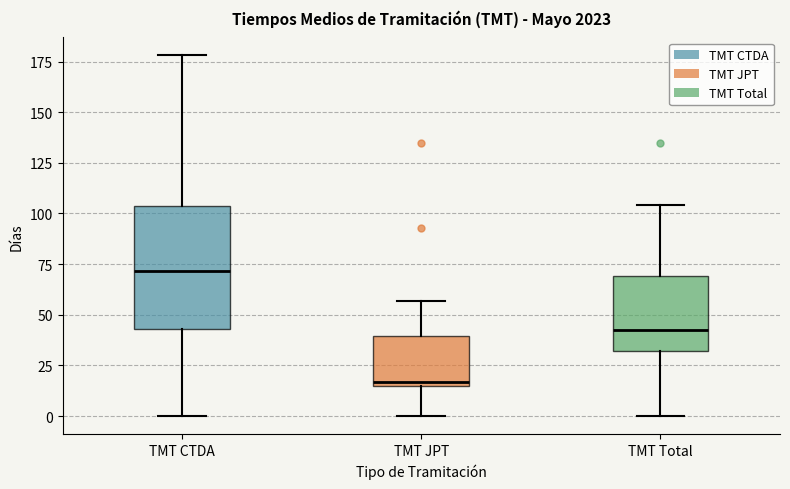

Which box has the lowest median line?

TMT JPT